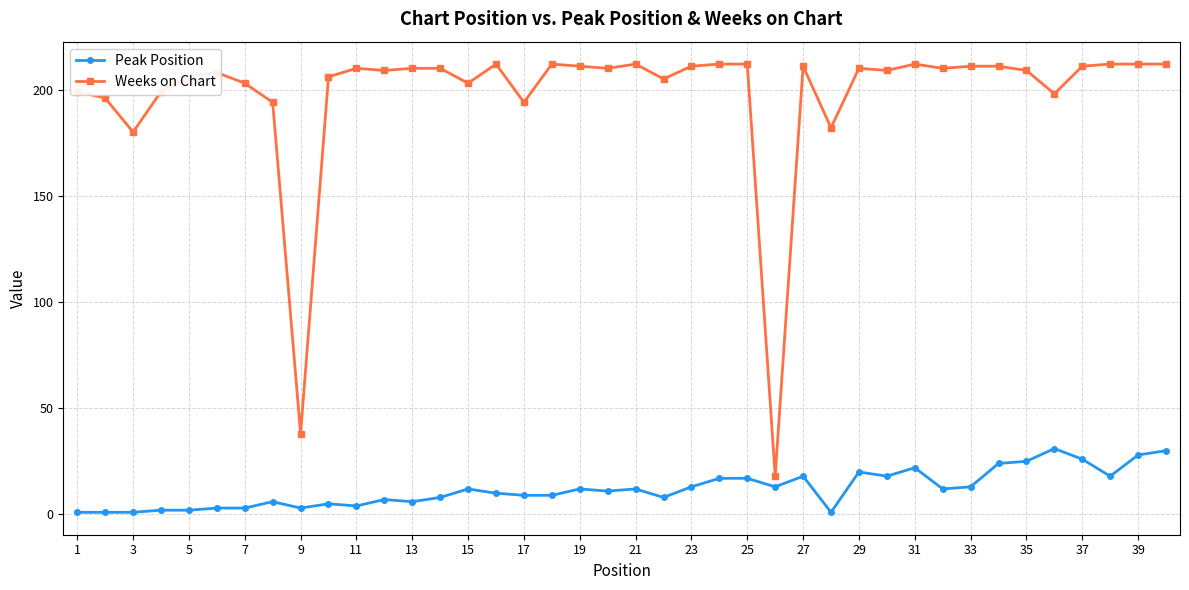

What are all the series names shown in the legend?

Peak Position, Weeks on Chart